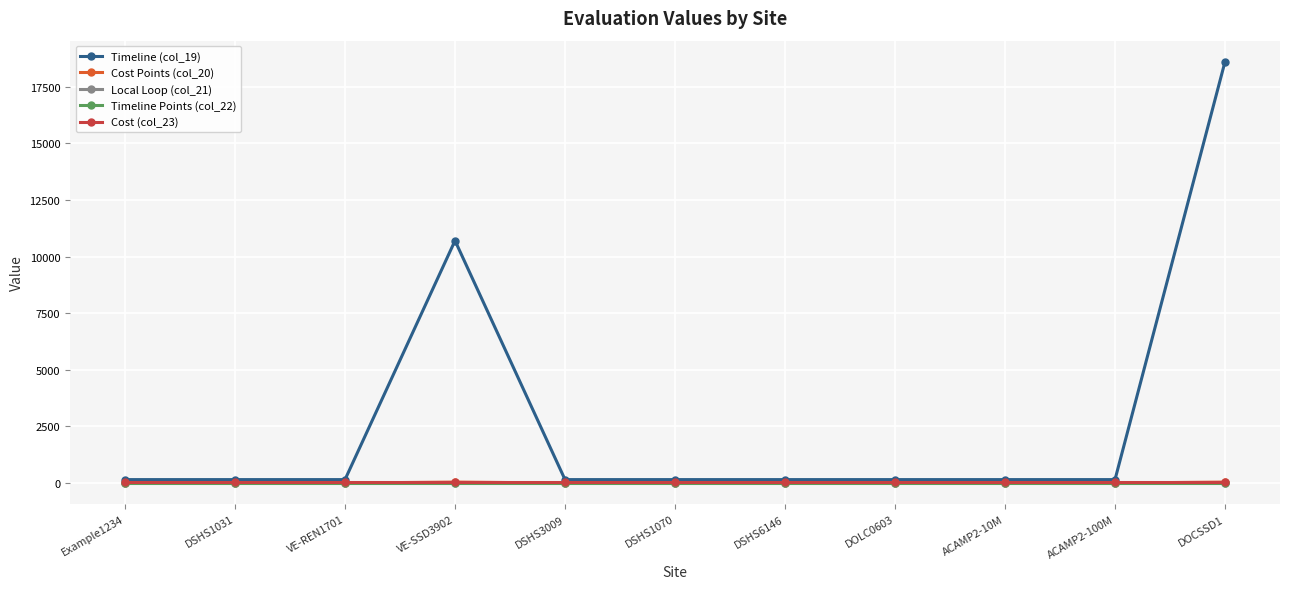

Which series has the widest spread of values?

Timeline (col_19)